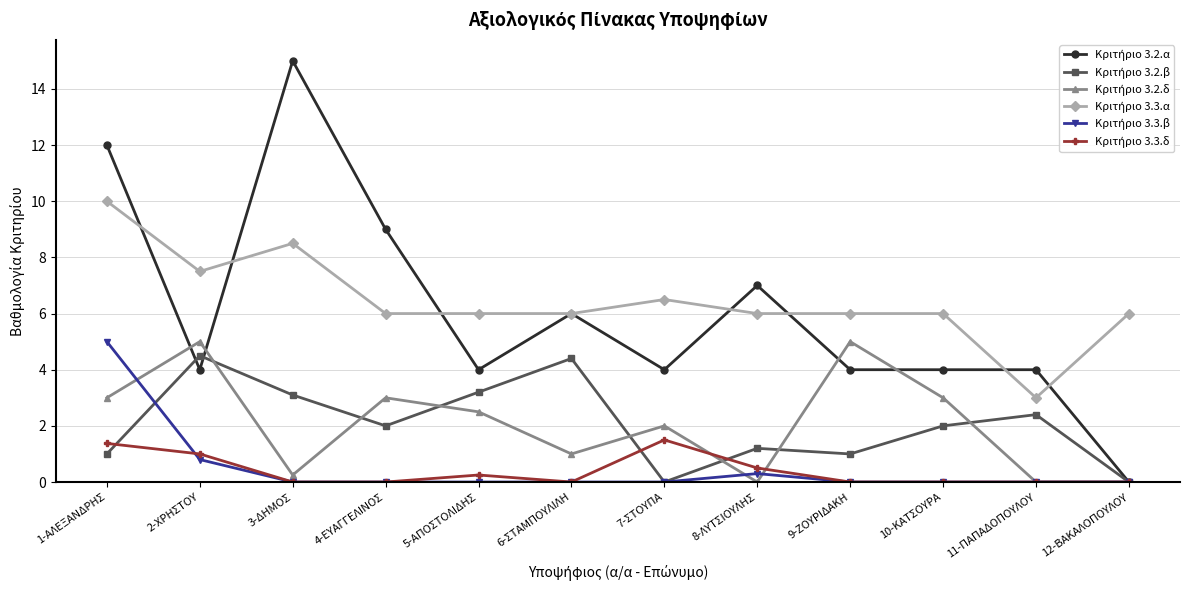

What is the greatest value displayed?

15.0